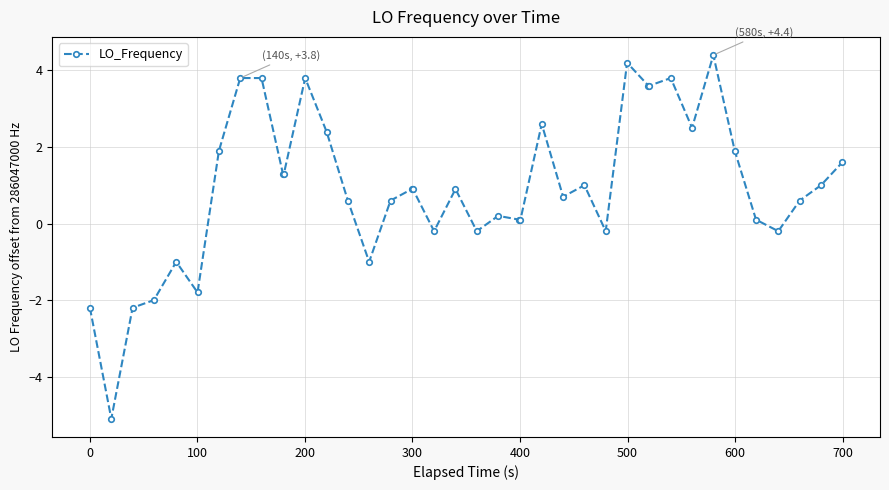

True or false: there are more than 1 points higher than both neighbors.

True